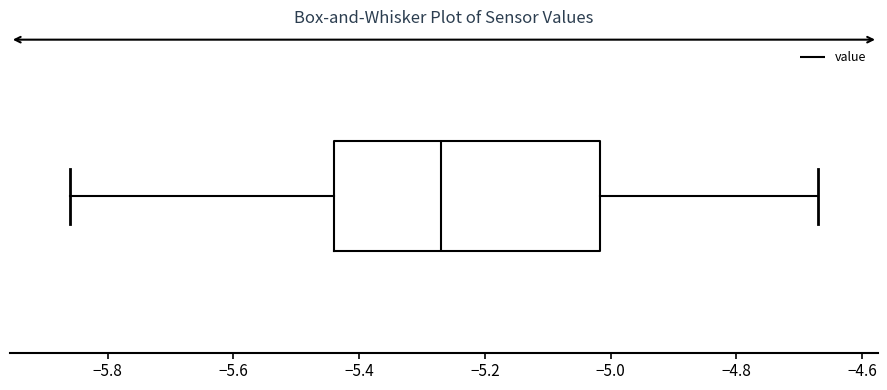

Read this box plot against the x-axis: the position of the median line, the range covered by the box, and the ends of both whiskers. The values are not printed on the chart, so give them approximately, as read against the axis.

median -5.26, box -5.44 to -5.02, whiskers -5.86 to -4.66